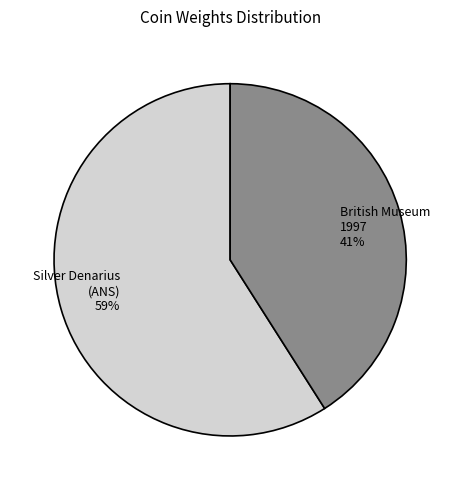

Which category has the biggest portion of the pie?

Silver Denarius (ANS)